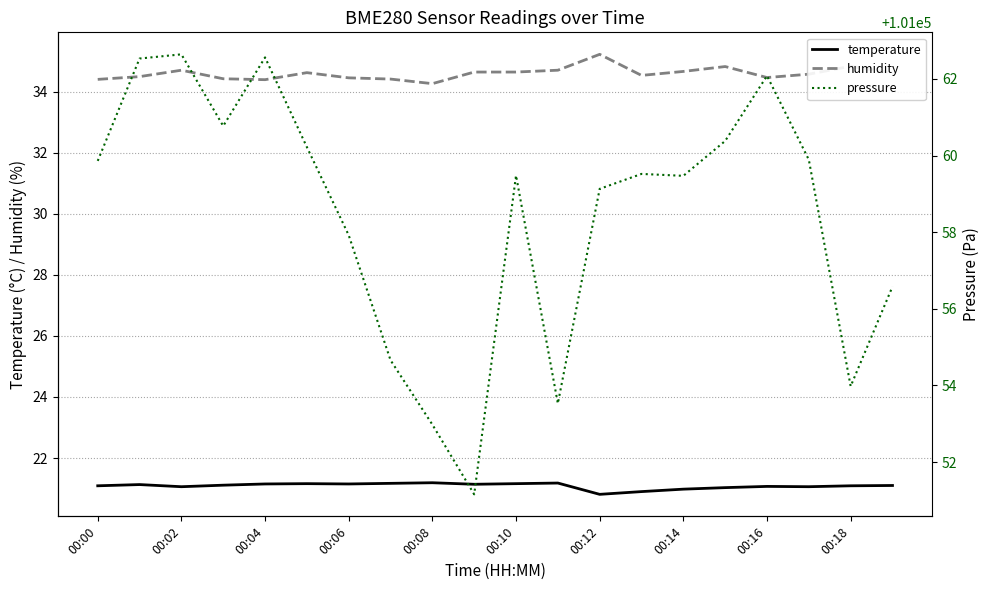

Reading left to right, list all the values displayed in this chart.

temperature: 21.1	21.1	21.1	21.1	21.1	21.2	21.1	21.2	21.2	21.1	21.2	21.2	20.8	20.9	21.0	21.0	21.1	21.1	21.1	21.1
humidity: 34.4	34.5	34.7	34.4	34.4	34.6	34.5	34.4	34.3	34.6	34.6	34.7	35.2	34.5	34.7	34.8	34.5	34.6	34.8	34.6
pressure: 101059.9	101062.5	101062.6	101060.8	101062.6	101060.2	101057.9	101054.7	101053.0	101051.2	101059.5	101053.5	101059.1	101059.5	101059.5	101060.4	101062.1	101059.9	101054.0	101056.6